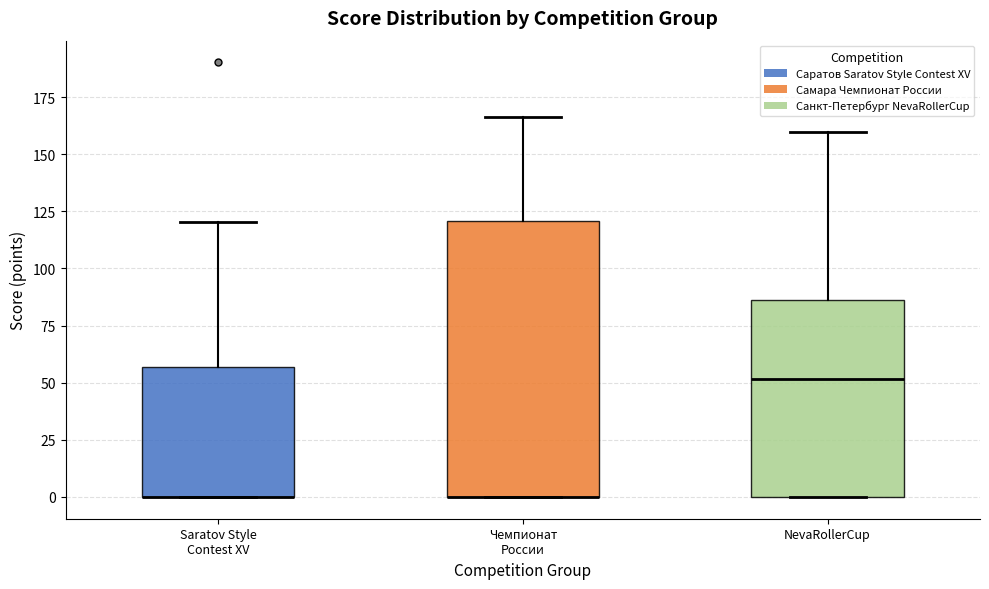

Comparing the boxes themselves (not the whiskers), which one is the tallest?

Чемпионат России